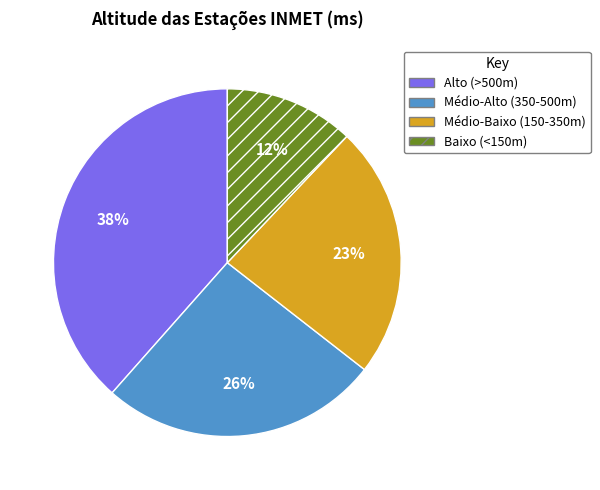

How many slices are in this pie chart?

4